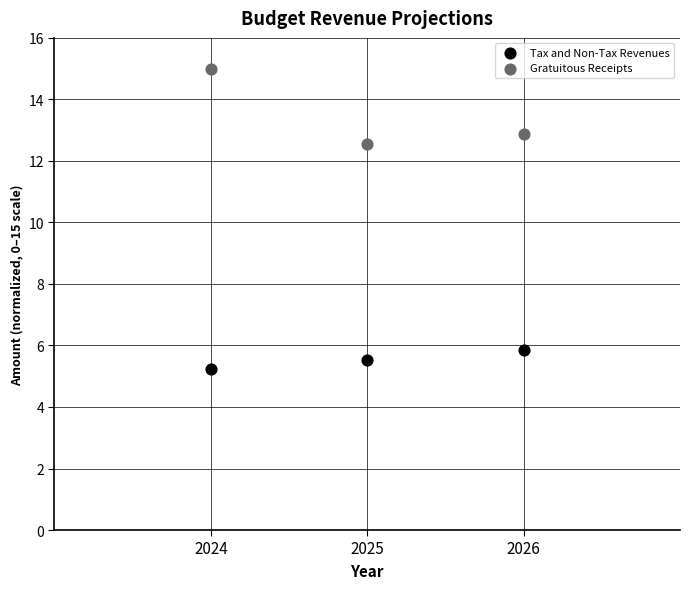

Which series has the widest spread of Y values?

Gratuitous Receipts